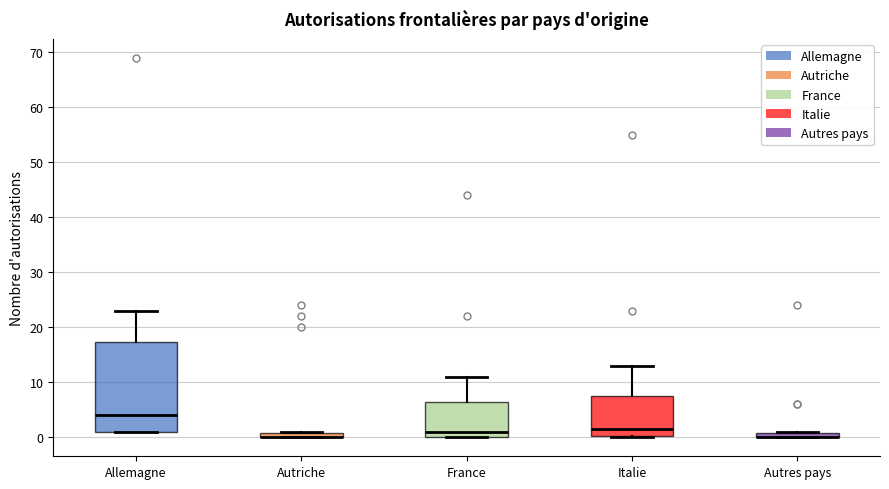

Where is the upper edge of the box for Italie on the y-axis? The values are not printed on the chart, so give them approximately, as read against the axis.

8